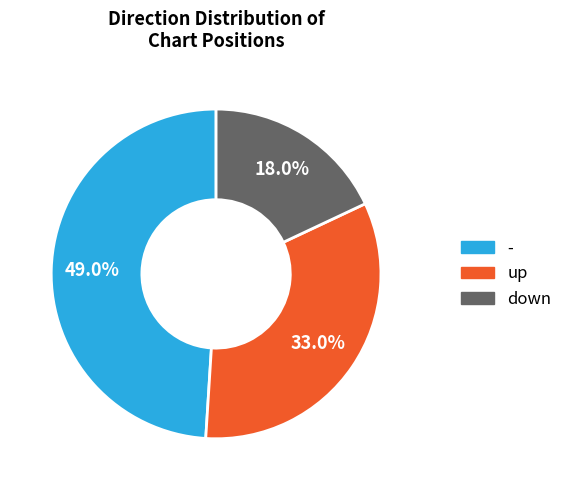

What portion of the pie excludes up?

67.0%